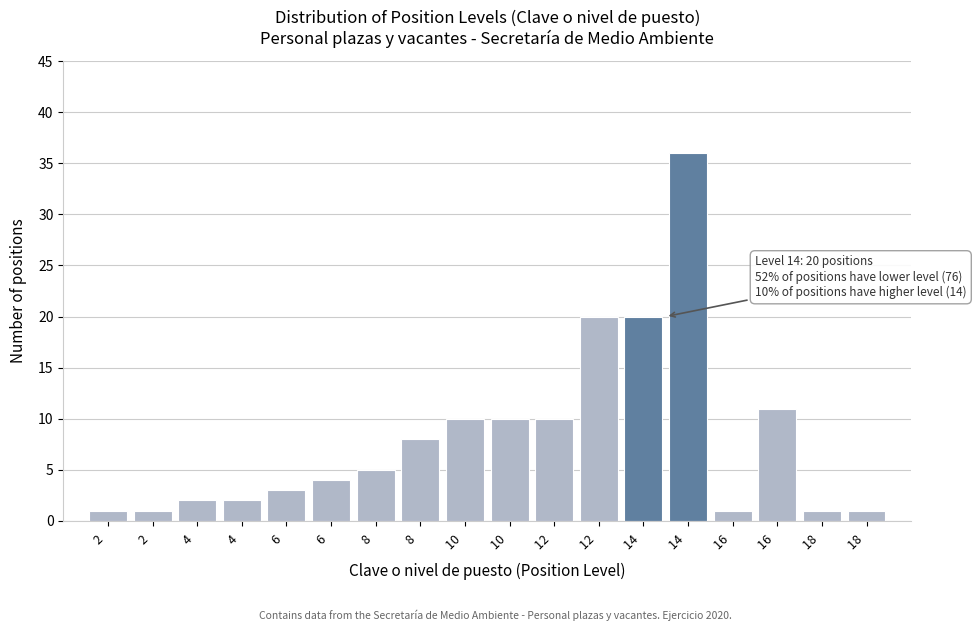

How many distinct data groups are displayed?

1